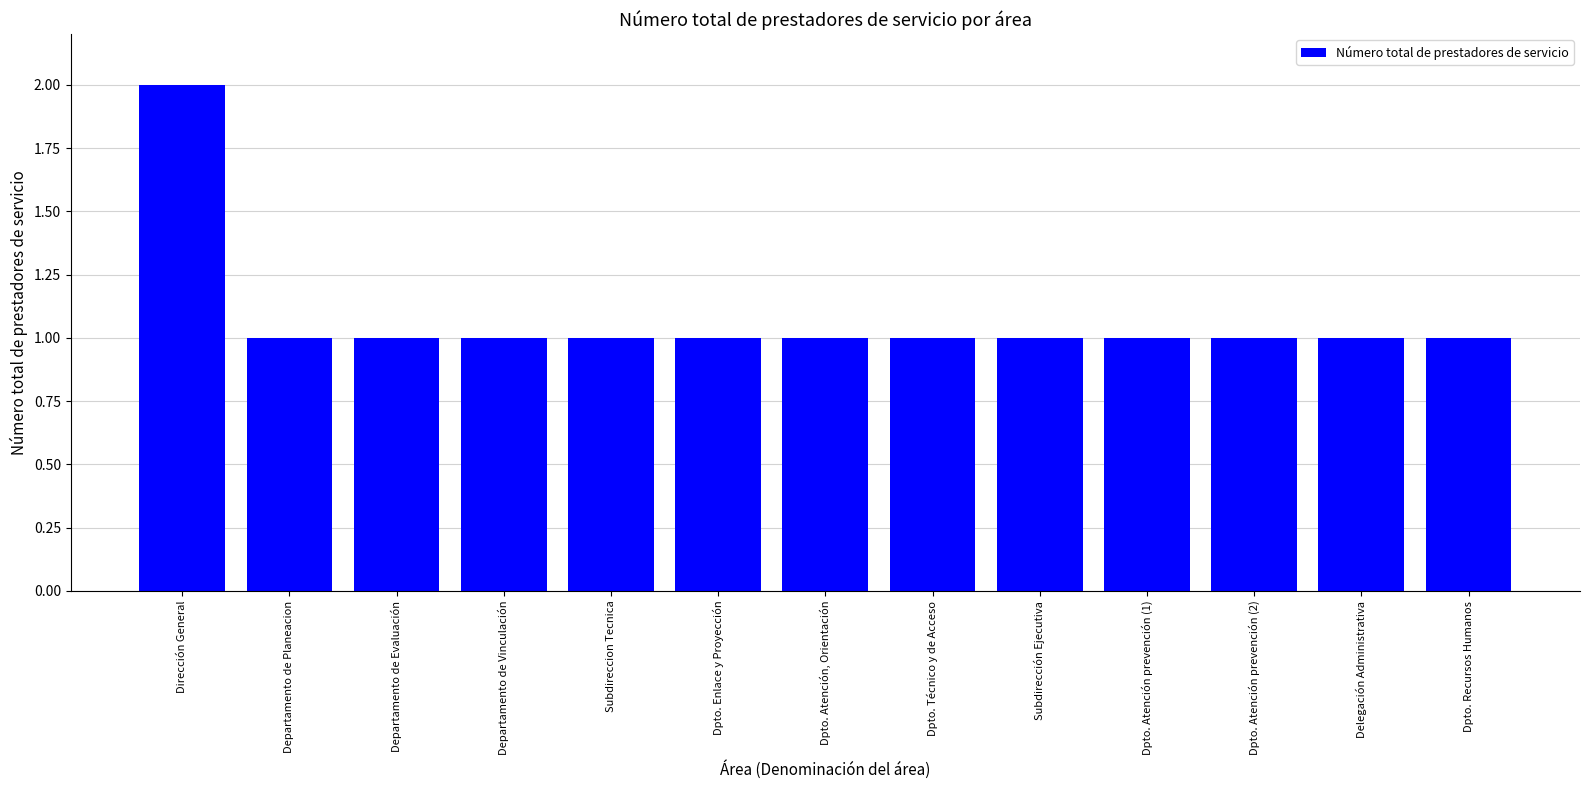

Reading left to right, what are all the values shown in this chart?

Dirección General=2	Departamento de Planeacion=1	Departamento de Evaluación=1	Departamento de Vinculación=1	Subdireccion Tecnica=1	Dpto. Enlace y Proyección=1	Dpto. Atención, Orientación=1	Dpto. Técnico y de Acceso=1	Subdirección Ejecutiva=1	Dpto. Atención prevención (1)=1	Dpto. Atención prevención (2)=1	Delegación Administrativa=1	Dpto. Recursos Humanos=1